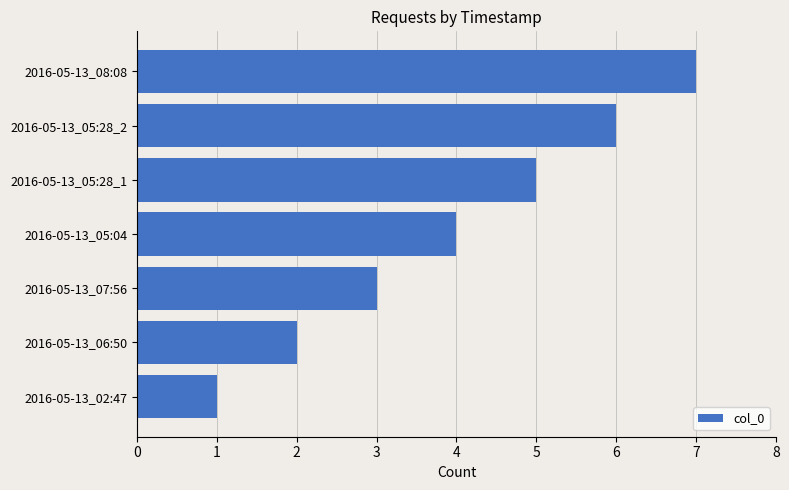

Approximately how many times larger is the value at 2016-05-13_08:08 compared to 2016-05-13_02:47?

7.0